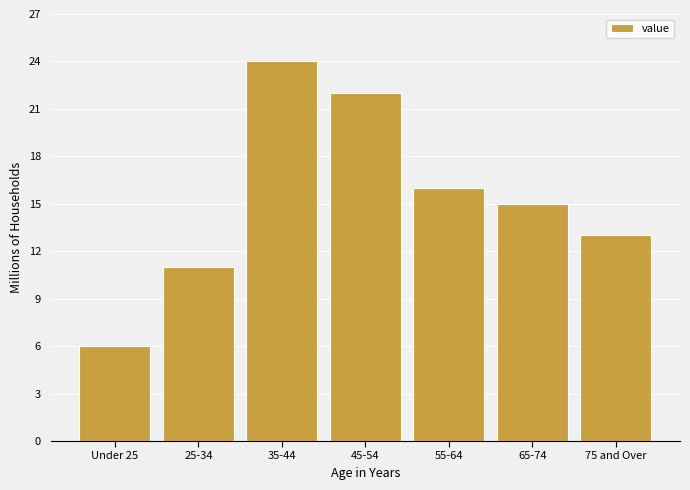

Reading left to right, transcribe all the data shown in this chart.

6	11	24	22	16	15	13